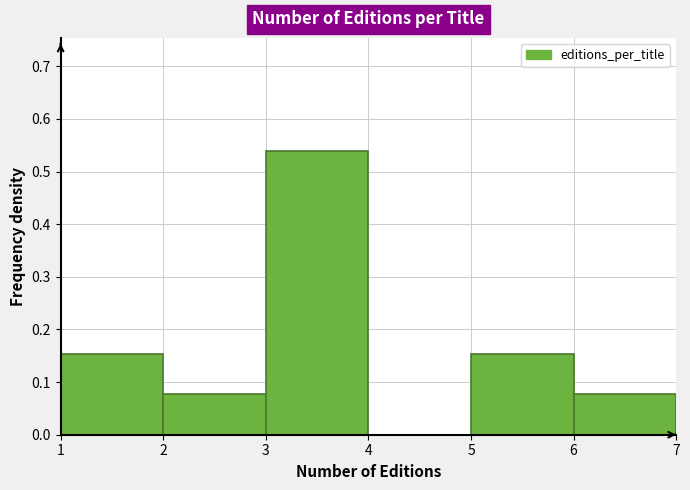

Reading left to right, transcribe this chart: for each bar, give the range it covers on the x-axis and its height. The values are not printed on the chart, so give them approximately, as read against the axis.

1 to 2: 0.15
2 to 3: 0.08
3 to 4: 0.54
4 to 5: 0
5 to 6: 0.15
6 to 7: 0.08